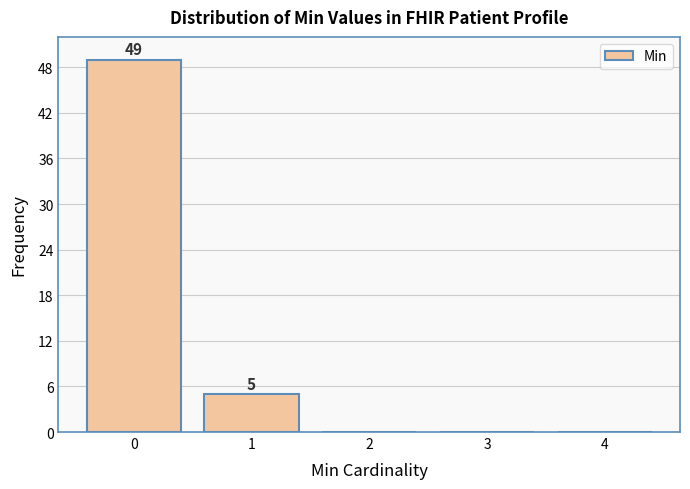

Reading right to left, list all the values displayed in this chart.

4=0	3=0	2=0	1=5	0=49